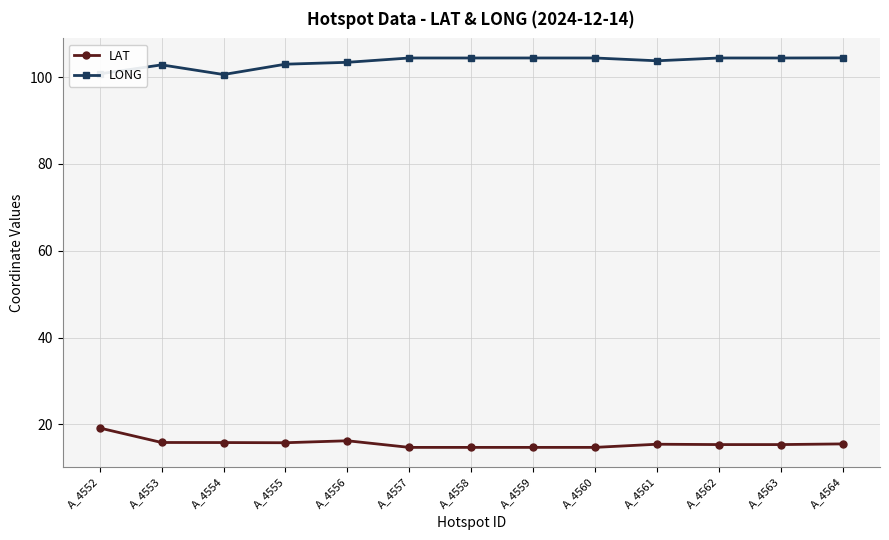

True or false: LAT and LONG cross at least once.

False